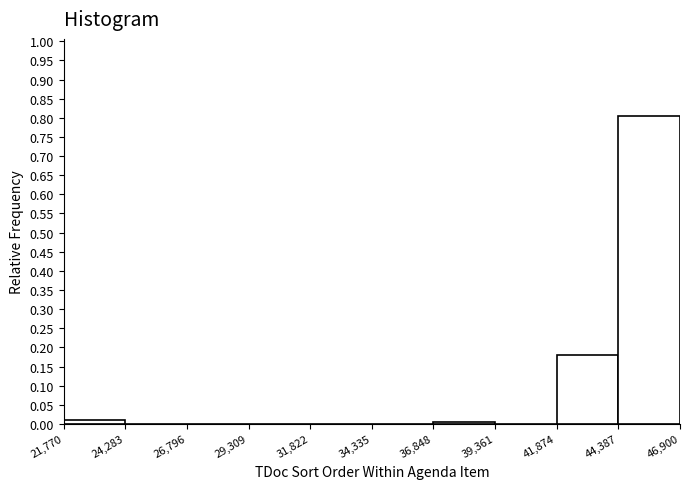

Reading left to right, transcribe this chart: for each bar, give the range it covers on the x-axis and its height. The values are not printed on the chart, so give them approximately, as read against the axis.

21,770 to 24,283: 0.010
24,283 to 26,796: 0
26,796 to 29,309: 0
29,309 to 31,822: 0
31,822 to 34,335: 0
34,335 to 36,848: 0
36,848 to 39,361: 0.005
39,361 to 41,874: 0
41,874 to 44,387: 0.180
44,387 to 46,900: 0.805